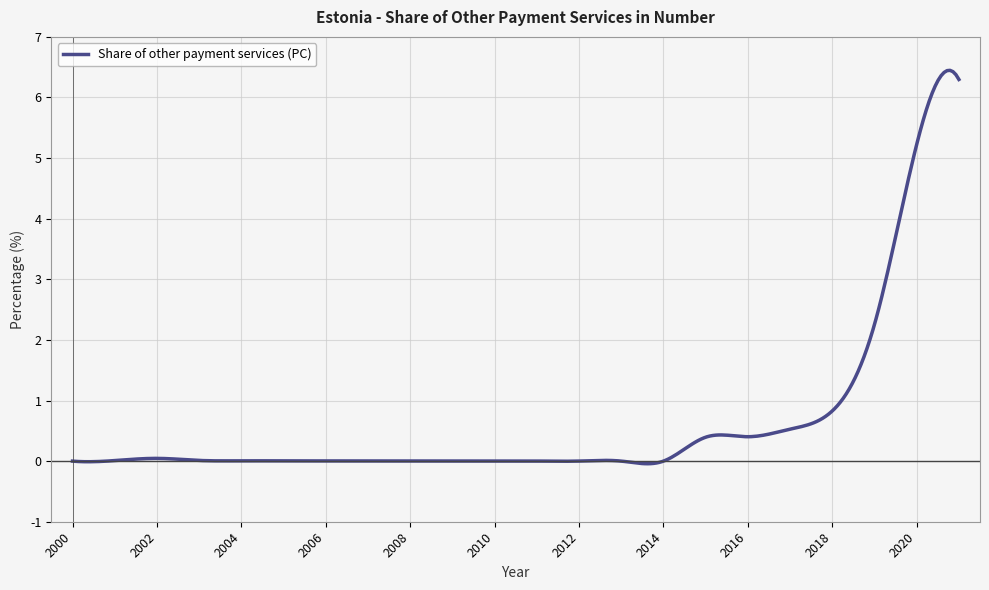

What is the difference between the maximum and minimum values?

6.5